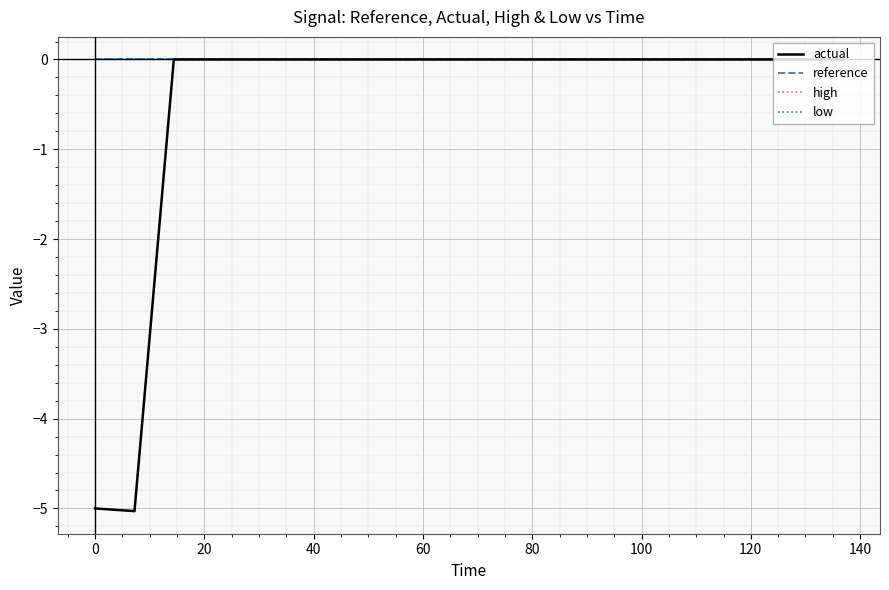

At which category is the sum across all series the highest?

140